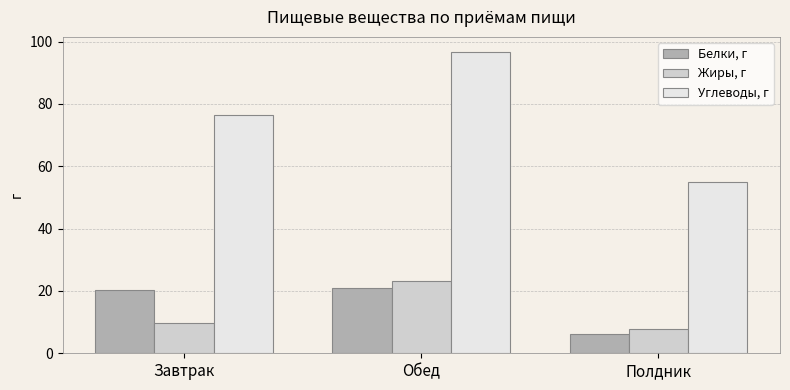

Reading left to right, list all the values displayed in this chart.

Белки, г: Завтрак=20.3	Обед=21.0	Полдник=6.2
Жиры, г: Завтрак=9.6	Обед=23.3	Полдник=7.9
Углеводы, г: Завтрак=76.5	Обед=96.7	Полдник=54.9